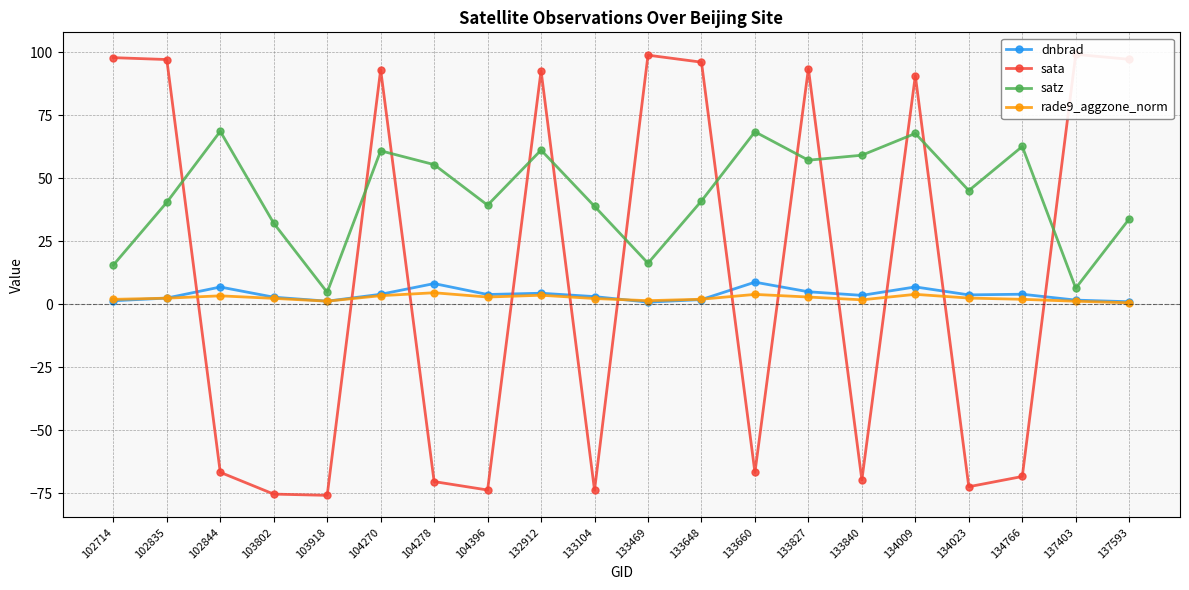

How many lines are shown in the chart?

4